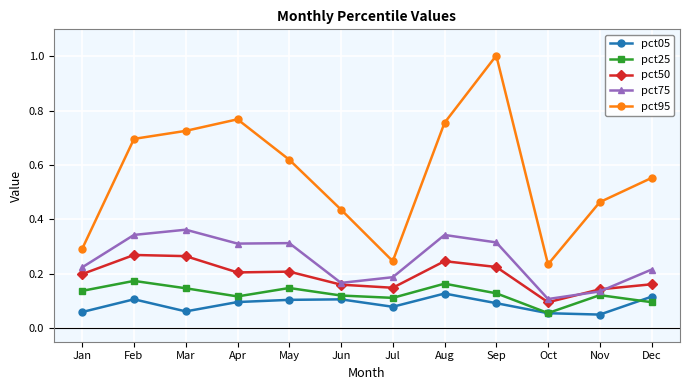

At which category does pct05 reach its first local valley?

Mar